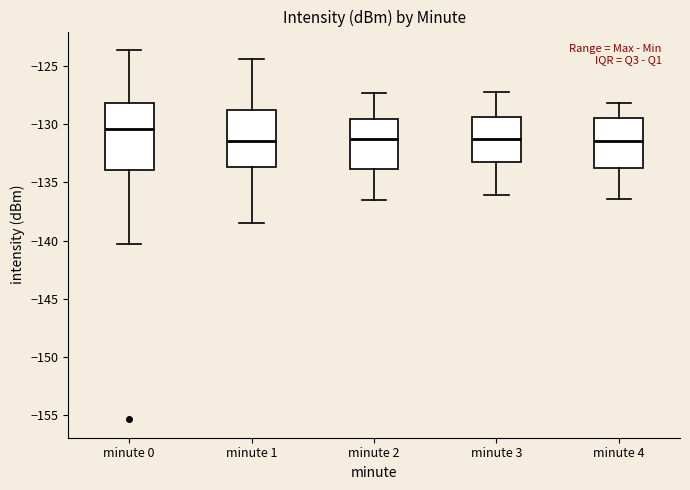

Where is the upper edge of the box for minute 4 on the y-axis? The values are not printed on the chart, so give them approximately, as read against the axis.

-129.5